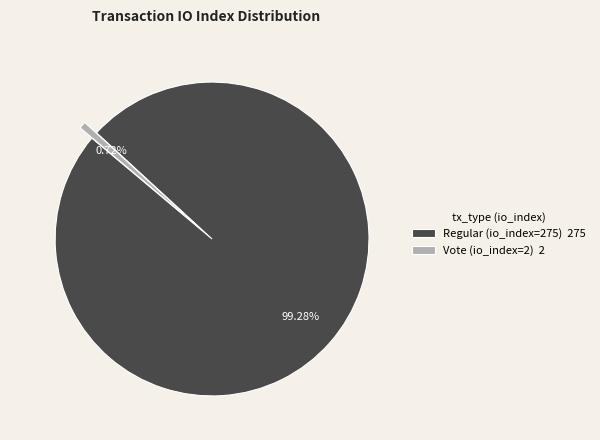

Do Vote (io_index=2) and Regular (io_index=275) together represent more than half of the pie?

Yes